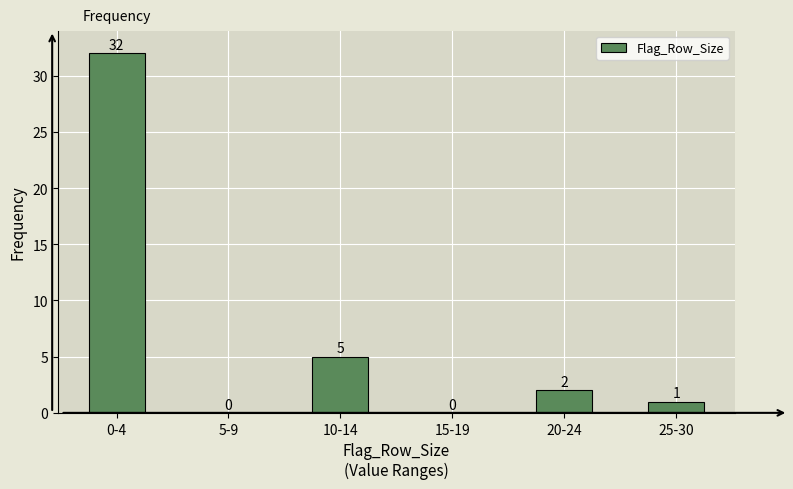

Reading right to left, list all the values displayed in this chart.

25-30=1	20-24=2	15-19=0	10-14=5	5-9=0	0-4=32